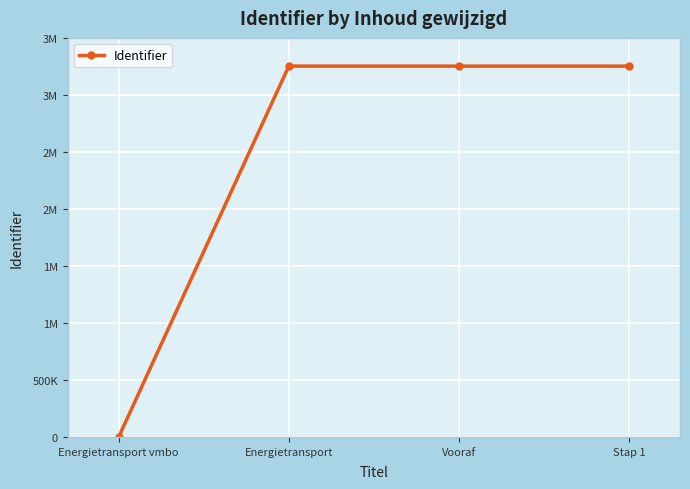

Is this an area chart (filled region under the line)?

No